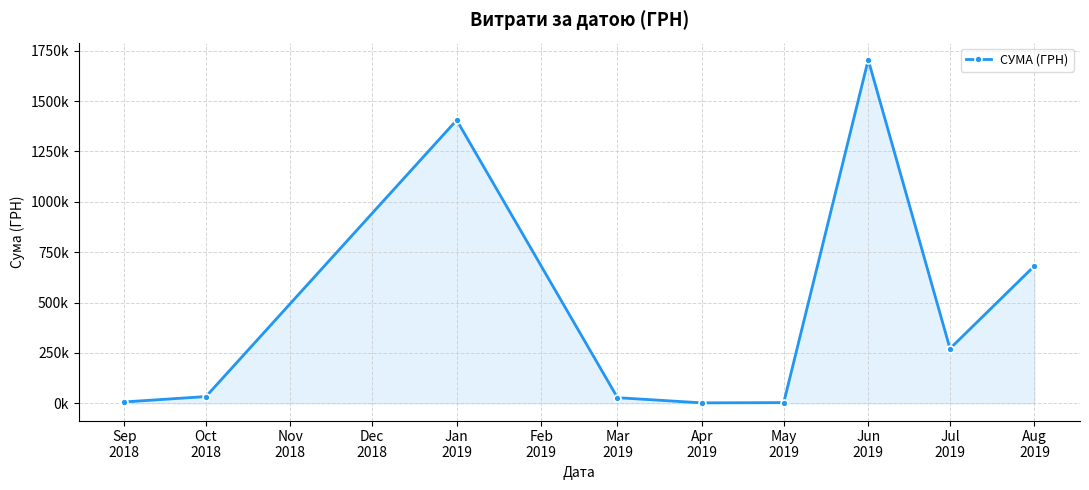

What is the sum of all values?

4138113.3